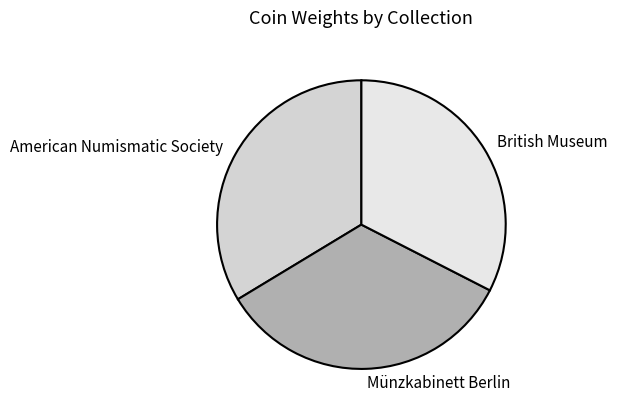

Which category has the smallest portion of the pie?

British Museum